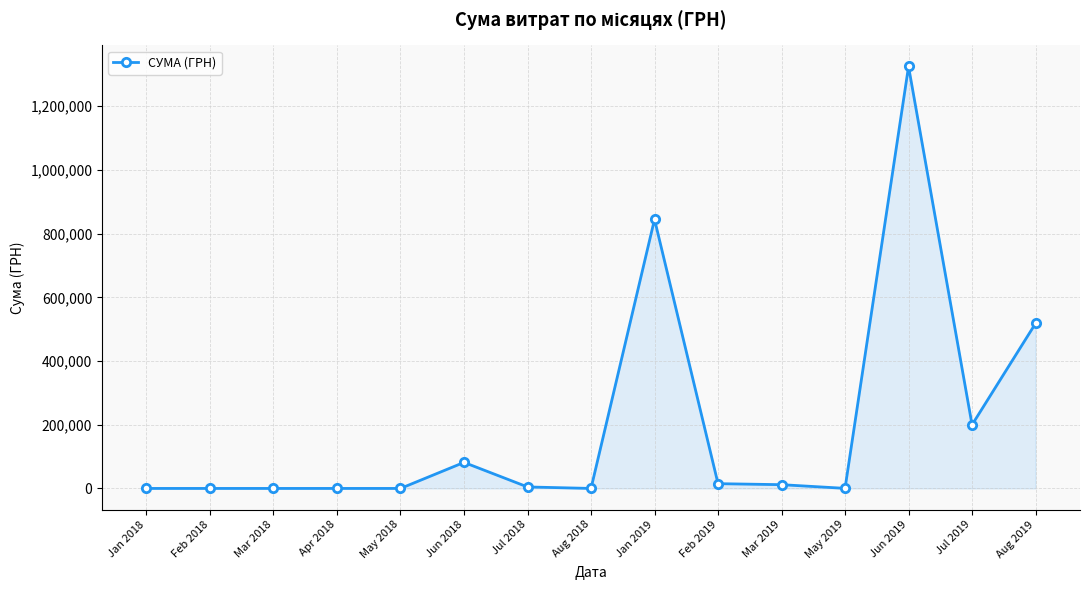

What is the ratio of the value at Jun 2019 to the value at Aug 2019?

2.6